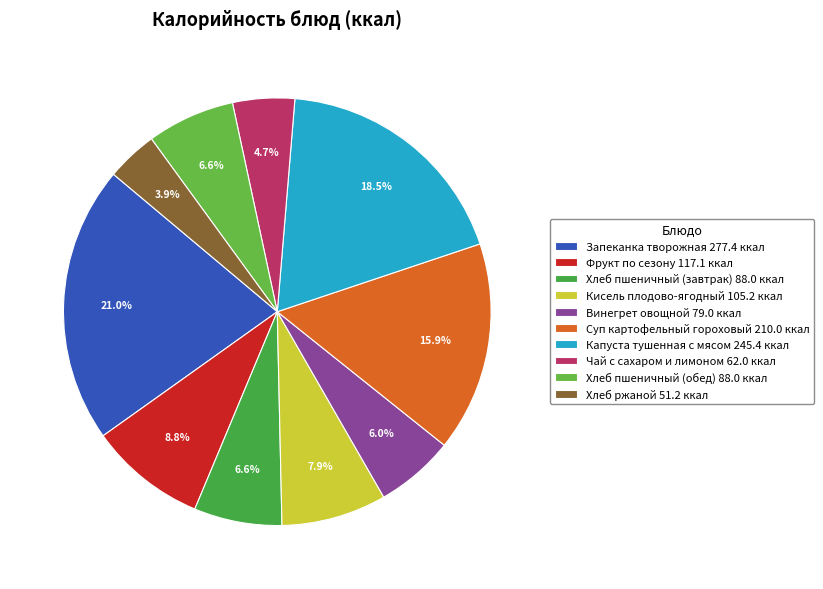

What is the change in value from Кисель плодово-ягодный to Чай с сахаром и лимоном?

-43.2